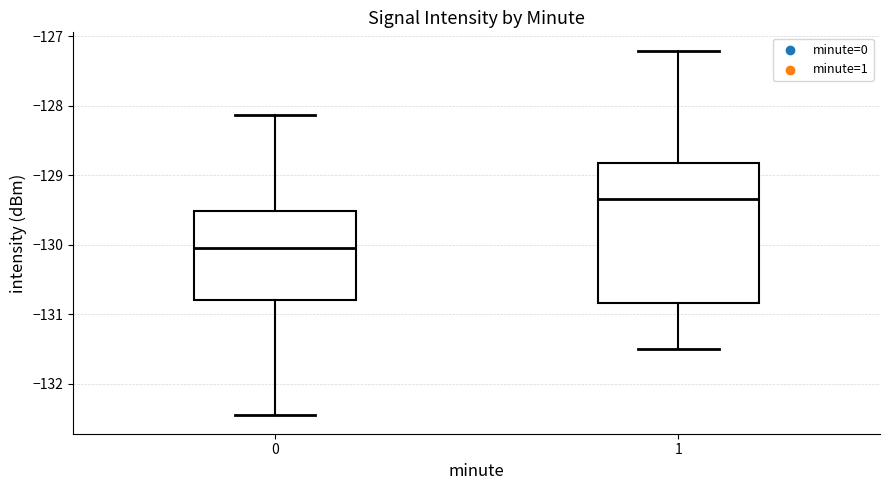

Which box is the tallest, from its lower edge to its upper edge?

1